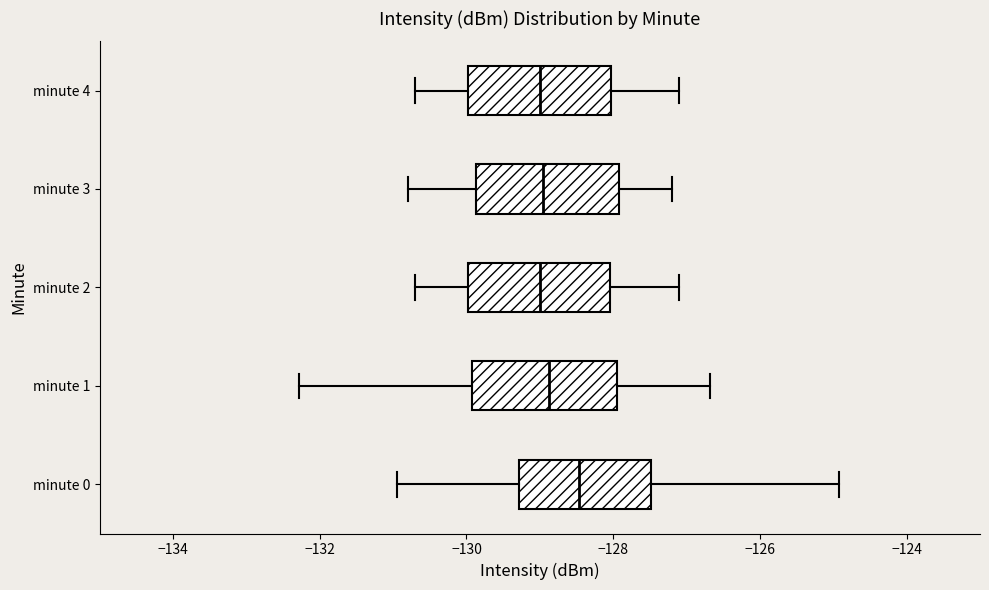

Reading bottom to top, transcribe this box plot: for each box, give where its median line is, the range the box spans, and where its two whiskers end, as read against the x-axis. The values are not printed on the chart, so give them approximately, as read against the axis.

minute 0: median -128.4, box -129.2 to -127.4, whiskers -131.0 to -125.0
minute 1: median -128.8, box -130.0 to -128.0, whiskers -132.2 to -126.6
minute 2: median -129.0, box -130.0 to -128.0, whiskers -130.6 to -127.0
minute 3: median -129.0, box -129.8 to -128.0, whiskers -130.8 to -127.2
minute 4: median -129.0, box -130.0 to -128.0, whiskers -130.6 to -127.0